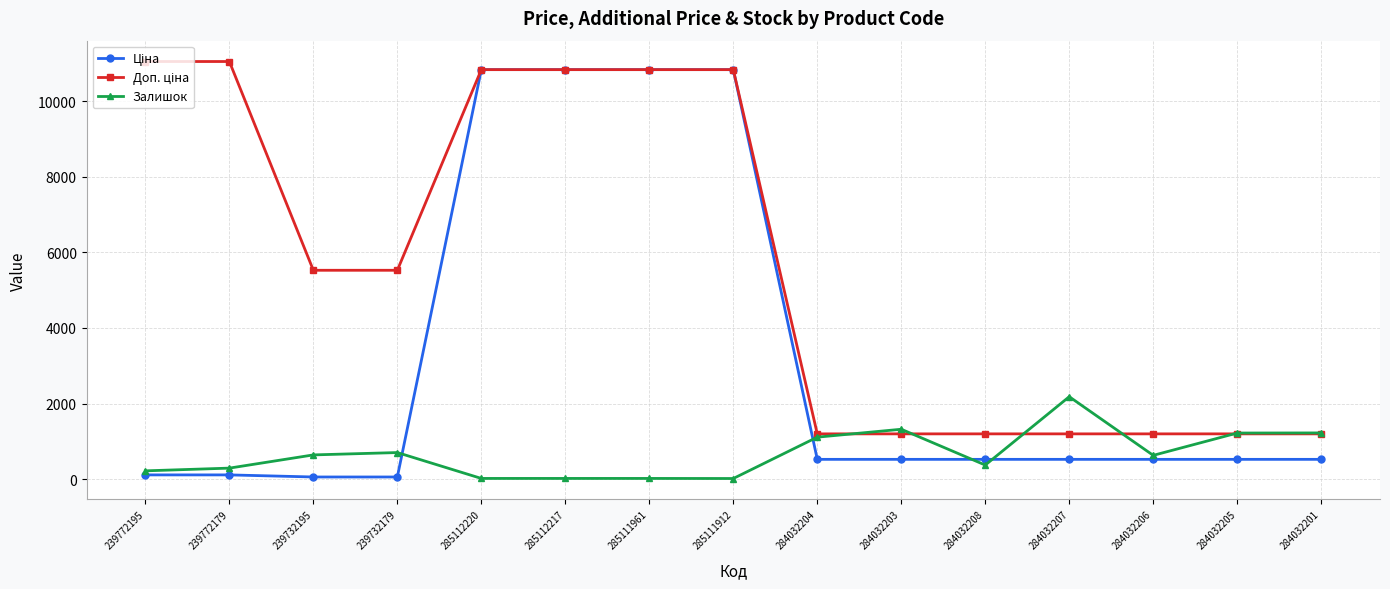

How many data points does each series have?

15